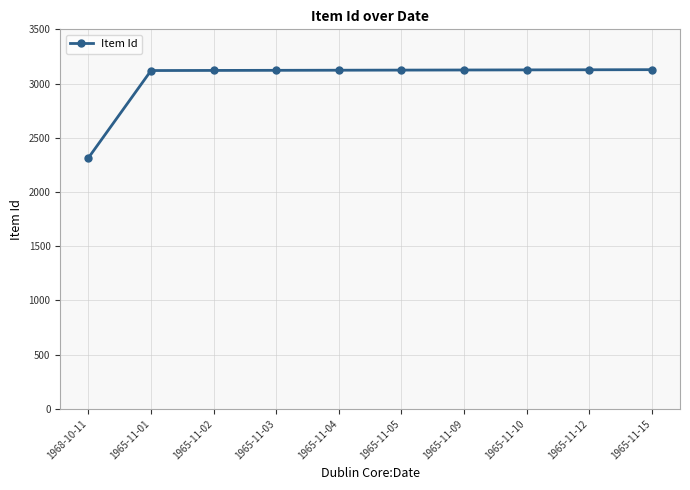

What is the label of the 8th point from the left?

1965-11-10